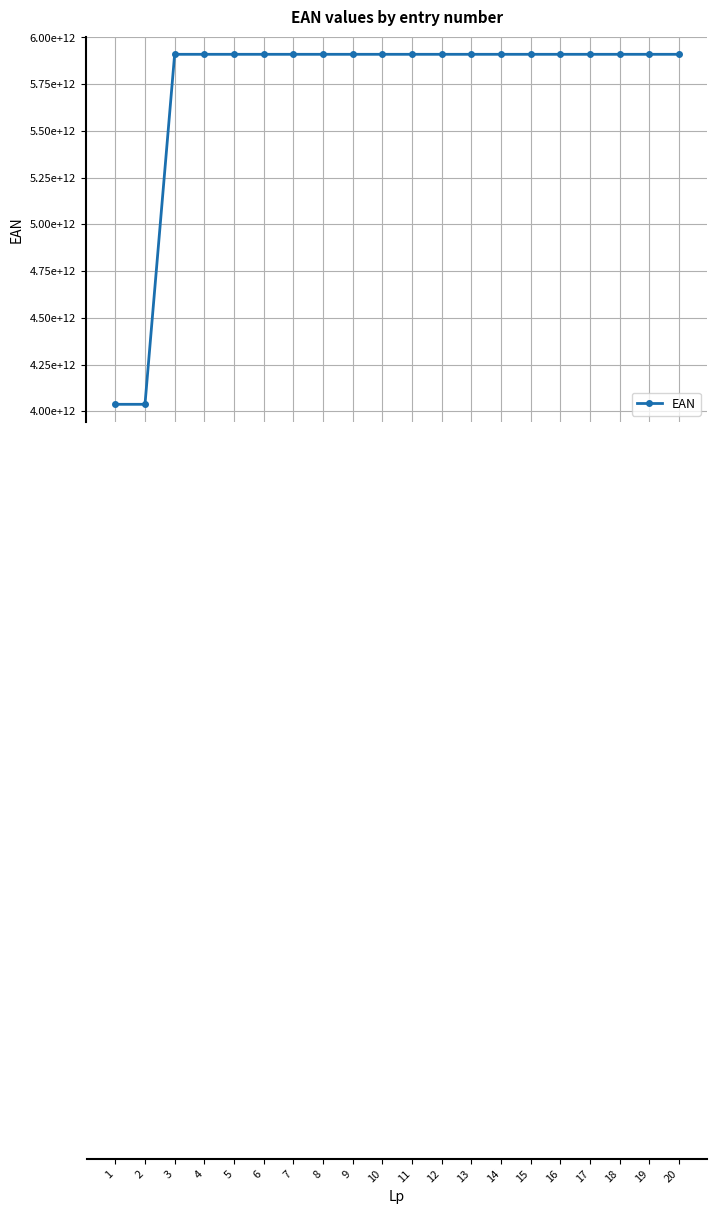

What is the difference between the maximum and minimum values?

1872638205763